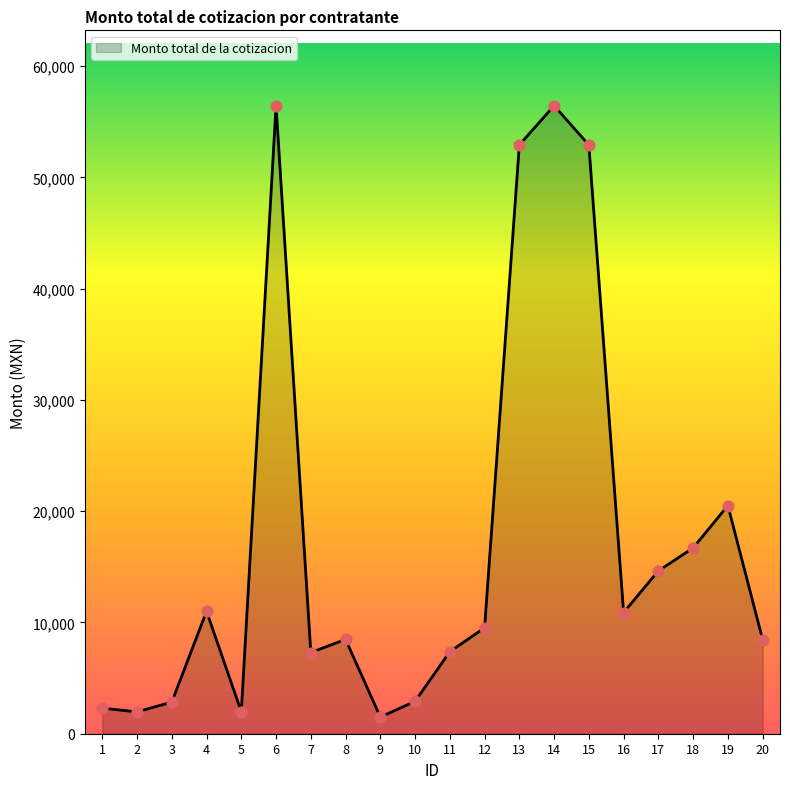

Which has a higher value, 3 or 17?

17